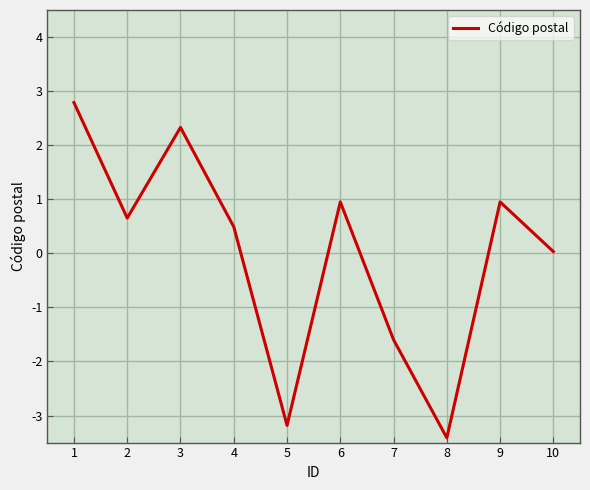

What is the difference between the values at 5 and 3?

5.5